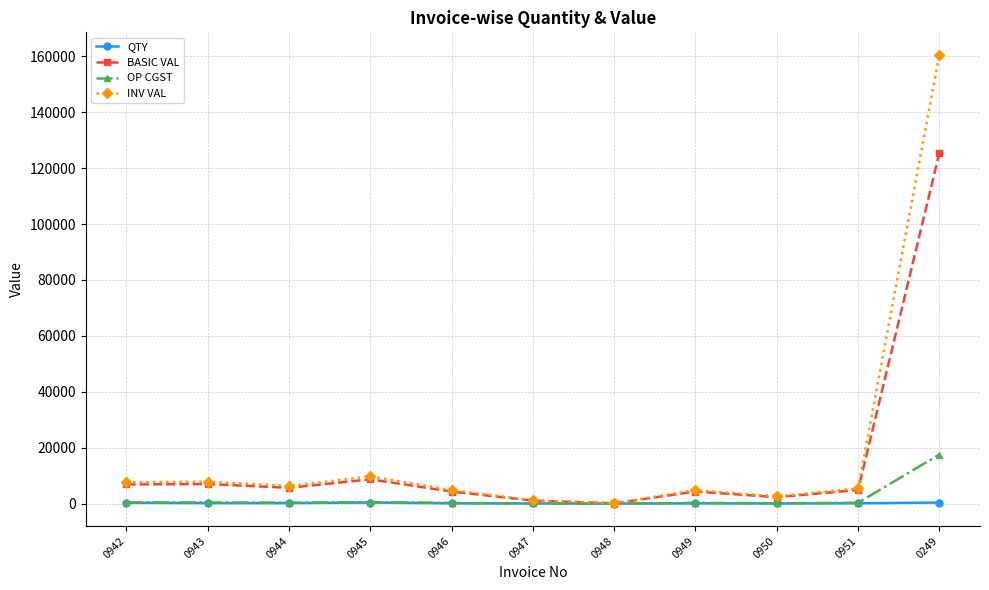

The INV VAL series shows 9744.0 at 0945. True or false?

True